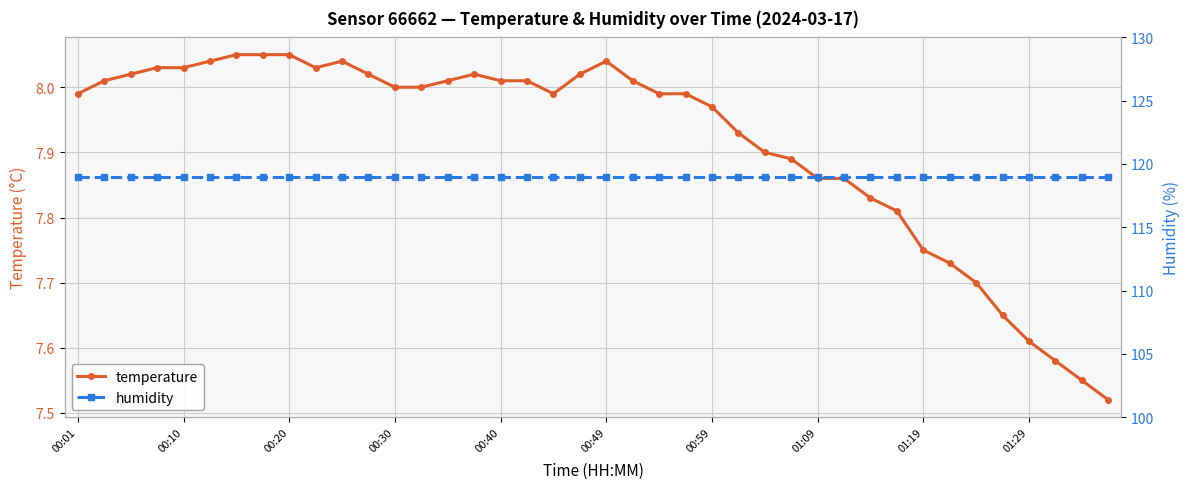

True or false: temperature has a value of 3.0 at 23.

False